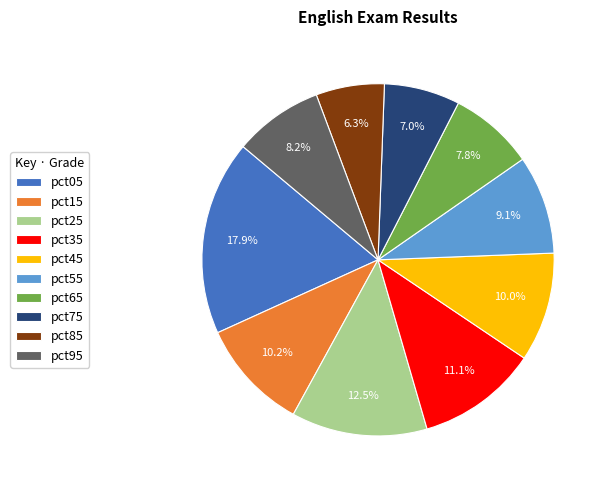

How many slices are in this pie chart?

10